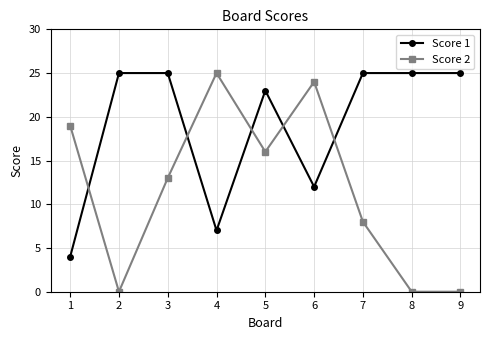

What is the greatest value displayed?

25